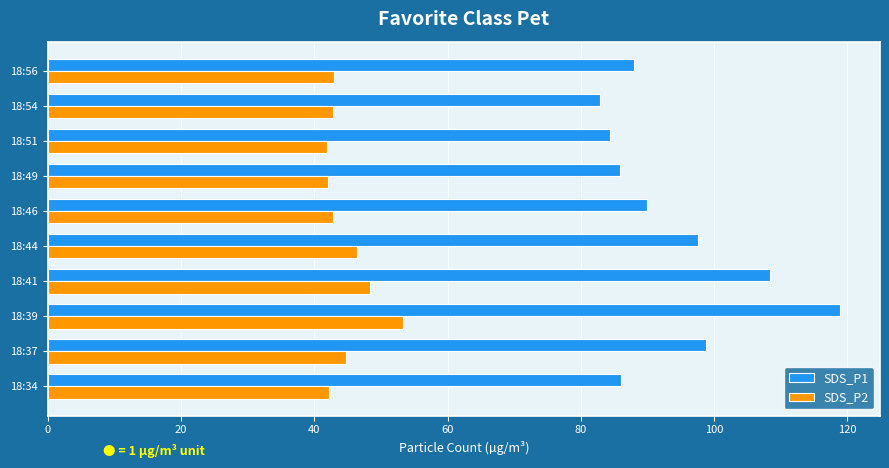

List the series in order of their overall mean, highest first.

SDS_P1, SDS_P2